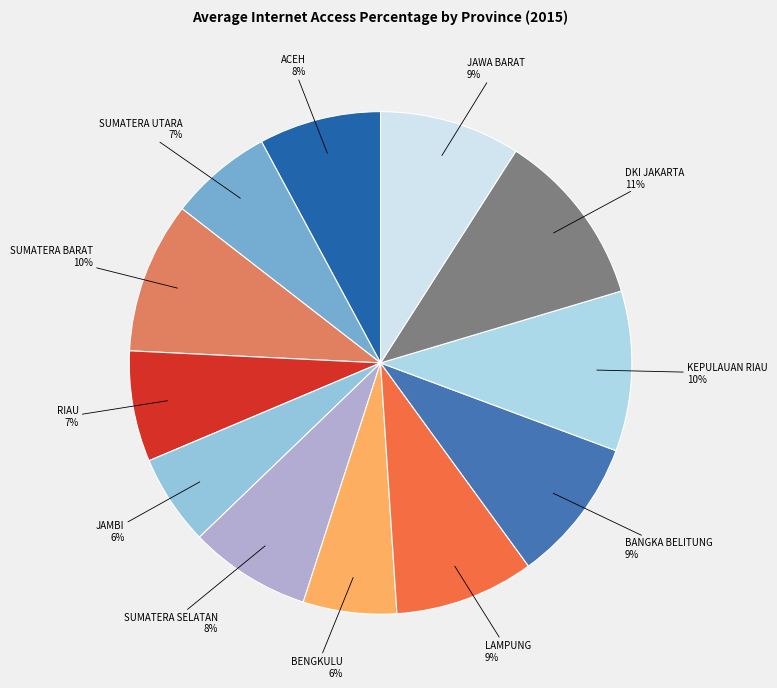

How many segments does this pie chart have?

12